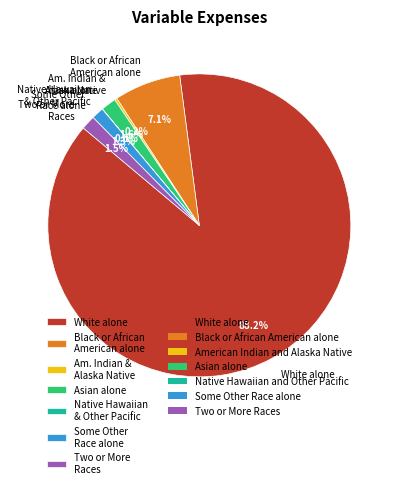

What is the ratio of the value at Some Other Race alone to the value at Two or More Races?

0.9